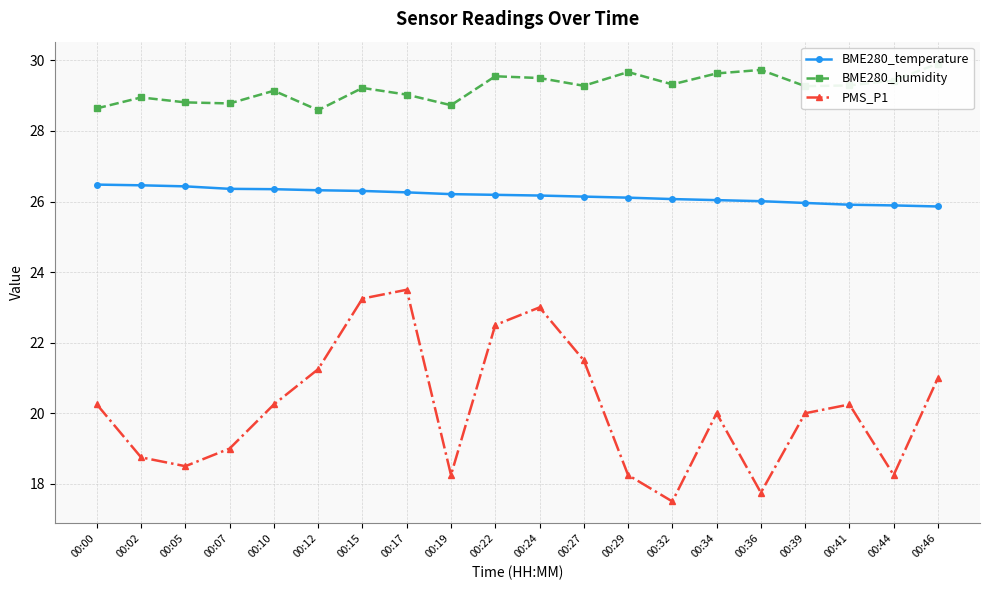

The PMS_P1 series shows 20.0 at 00:34. True or false?

True